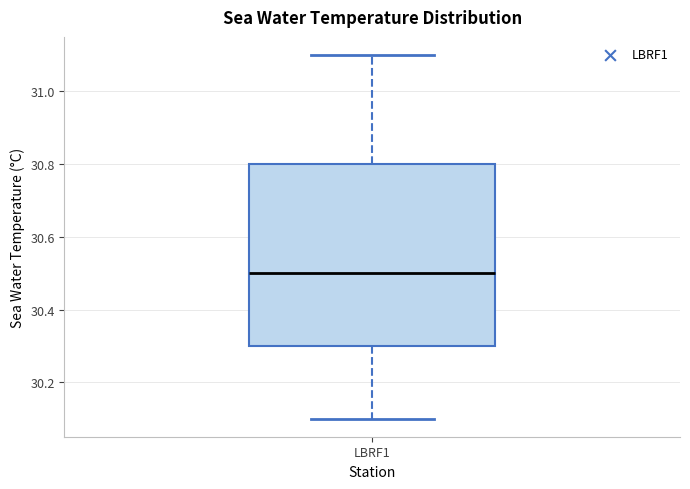

Transcribe this box plot: give where the median line is, the range the box spans, and where the two whiskers end, as read against the y-axis. The values are not printed on the chart, so give them approximately, as read against the axis.

median 30.5, box 30.3 to 30.8, whiskers 30.1 to 31.1